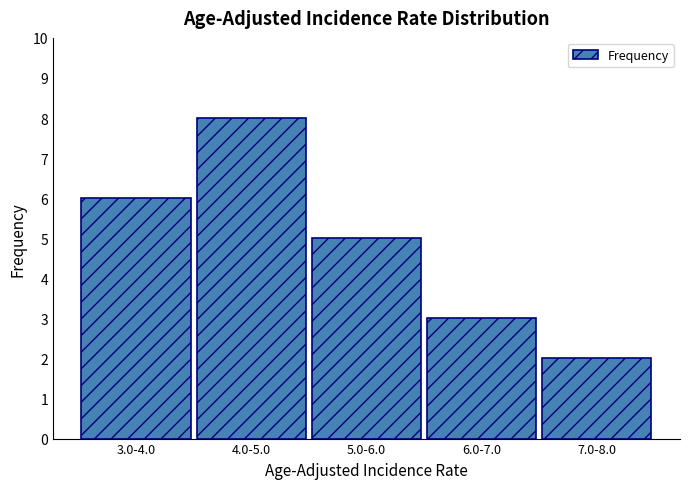

Reading left to right, list all the values displayed in this chart.

6	8	5	3	2